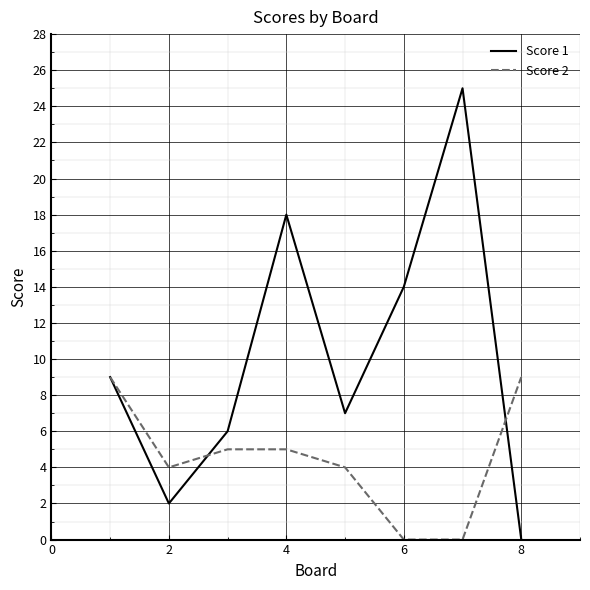

Which series has the largest total across all categories?

Score 1